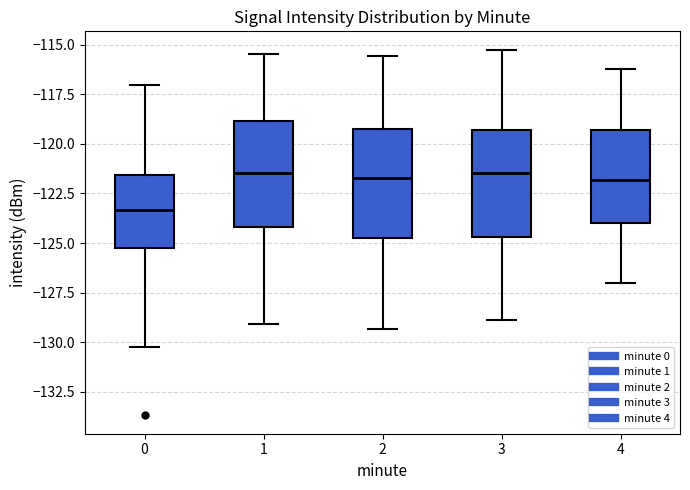

Where does the lower whisker of the box at x = 3 end on the y-axis? The values are not printed on the chart, so give them approximately, as read against the axis.

-129.0